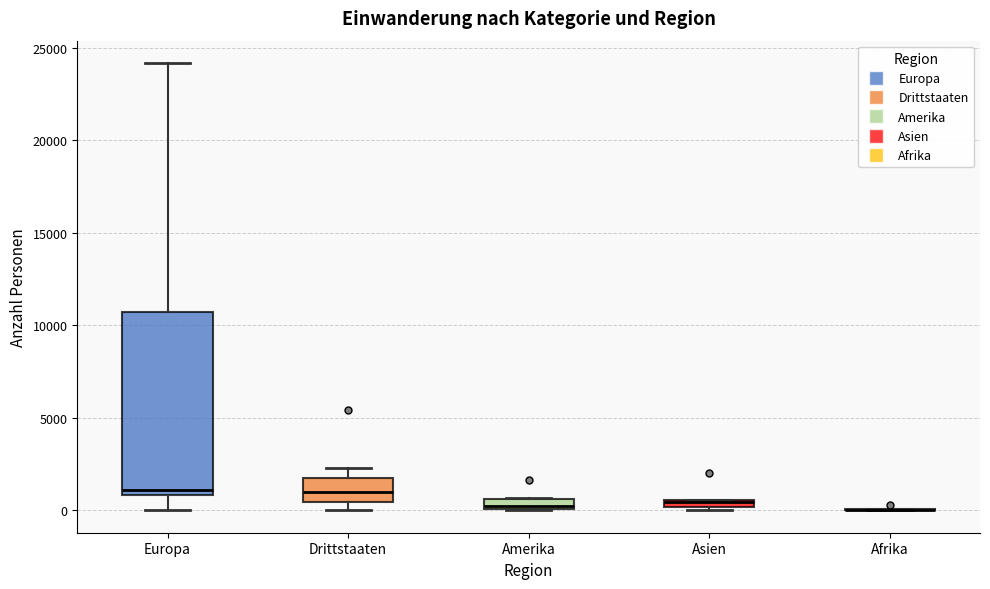

Where is the upper edge of the box for Europa on the y-axis? The values are not printed on the chart, so give them approximately, as read against the axis.

10500